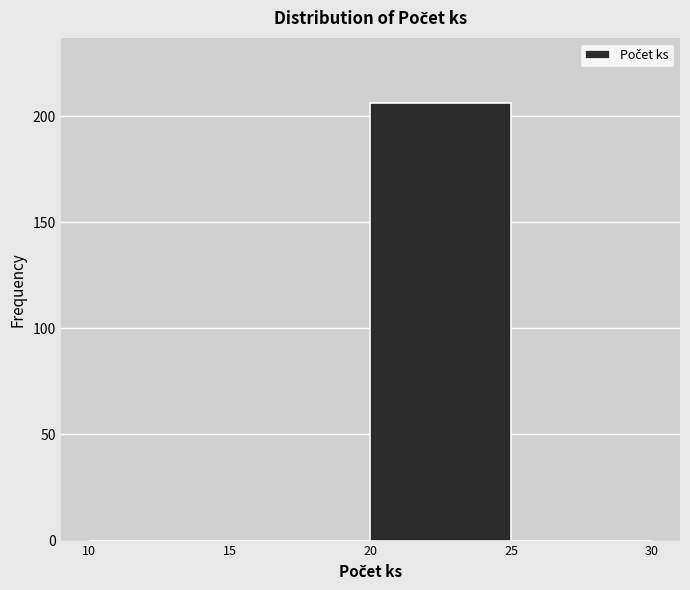

How tall is the bar that spans 20 to 25 on the x-axis? The values are not printed on the chart, so give them approximately, as read against the axis.

205